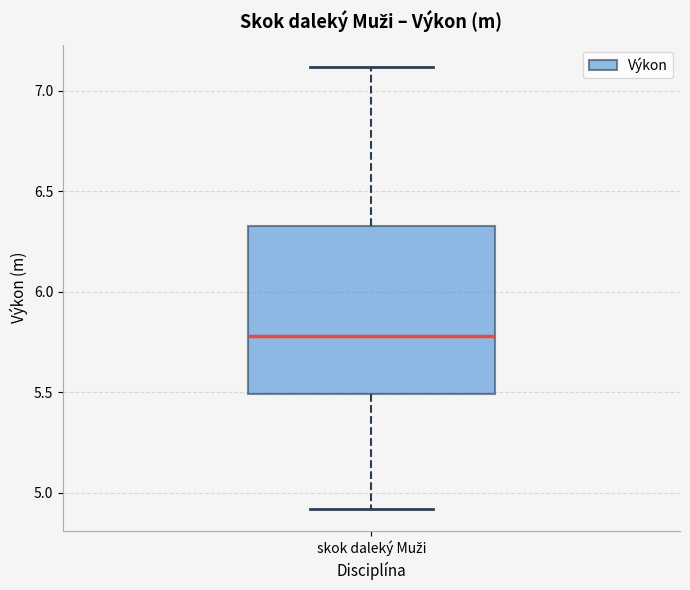

Where is the lower edge of the box for skok daleký Muži on the y-axis? The values are not printed on the chart, so give them approximately, as read against the axis.

5.50